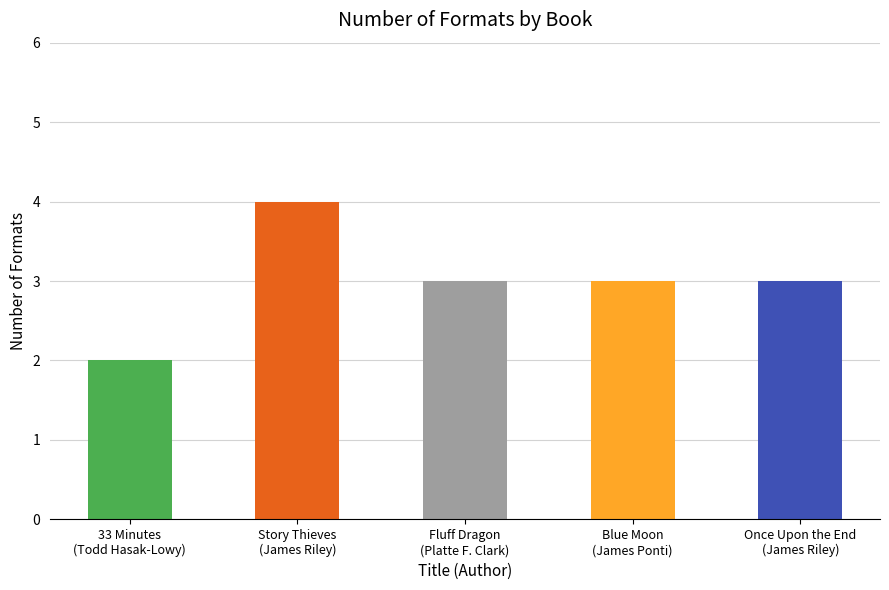

Does the chart contain any negative values?

No